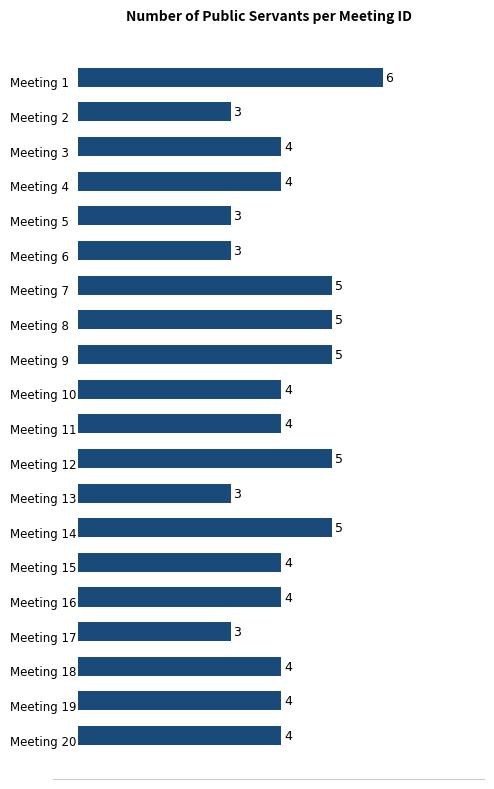

Reading top to bottom, list all the values displayed in this chart.

6	3	4	4	3	3	5	5	5	4	4	5	3	5	4	4	3	4	4	4